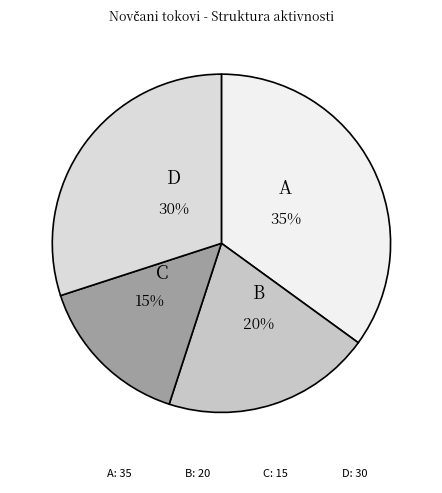

Does any single category account for the majority?

No